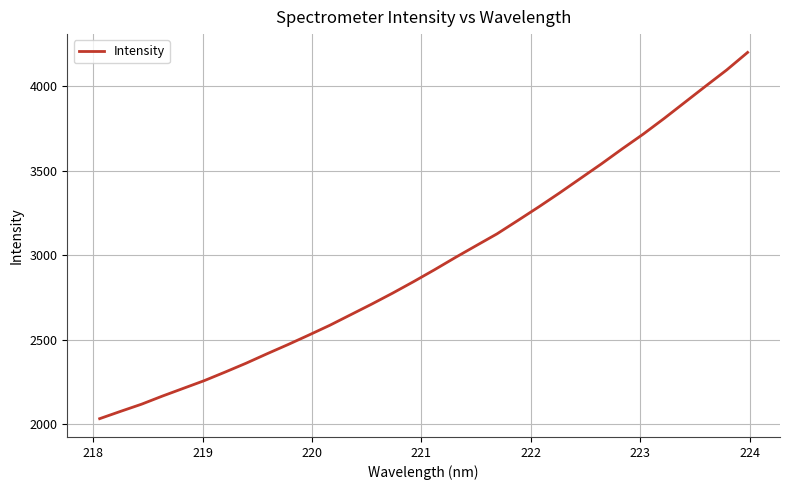

What is the greatest value displayed?

4200.1